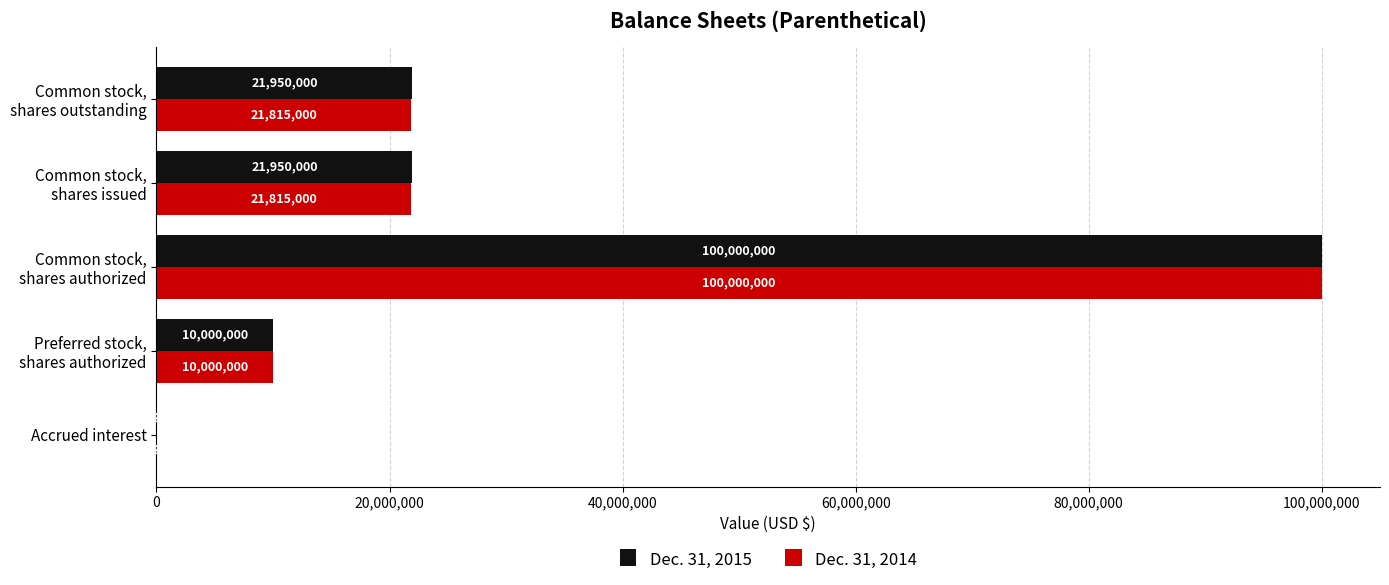

Is it true that Dec. 31, 2015 equals 425 at Accrued interest?

True